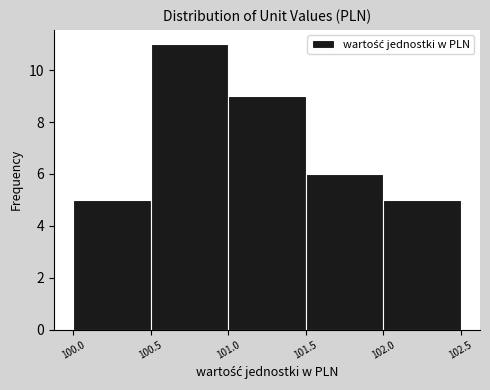

Reading left to right, list every bar in this chart as the range it spans on the x-axis followed by its height. The values are not printed on the chart, so give them approximately, as read against the axis.

100.0 to 100.5: 5
100.5 to 101.0: 11
101.0 to 101.5: 9
101.5 to 102.0: 6
102.0 to 102.5: 5